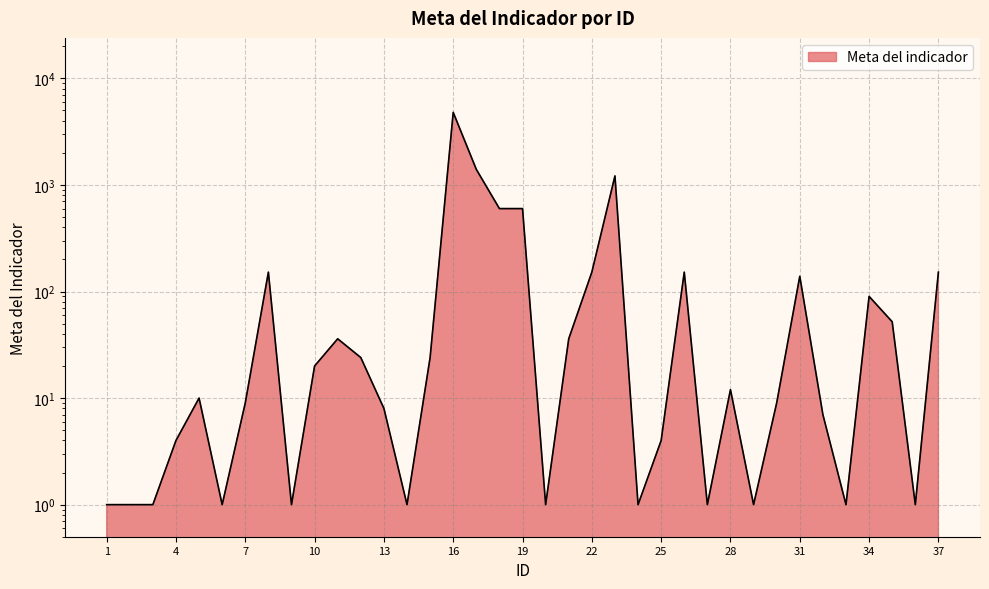

Is it true that the value at 13 is 8?

True